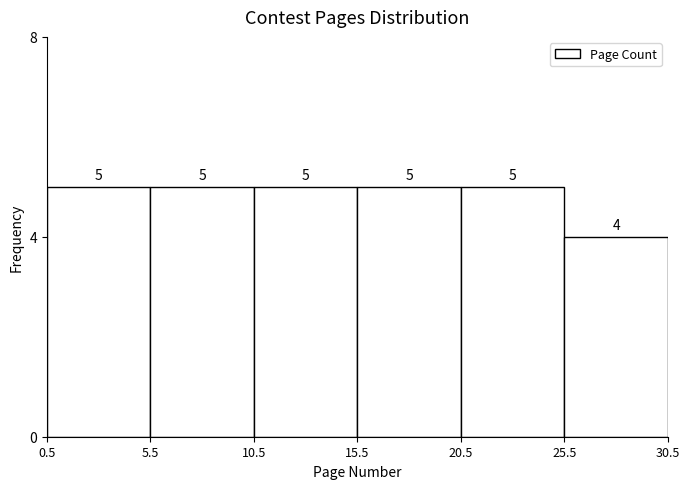

Reading right to left, list all the values displayed in this chart.

25.5=4	20.5=5	15.5=5	10.5=5	5.5=5	0.5=5